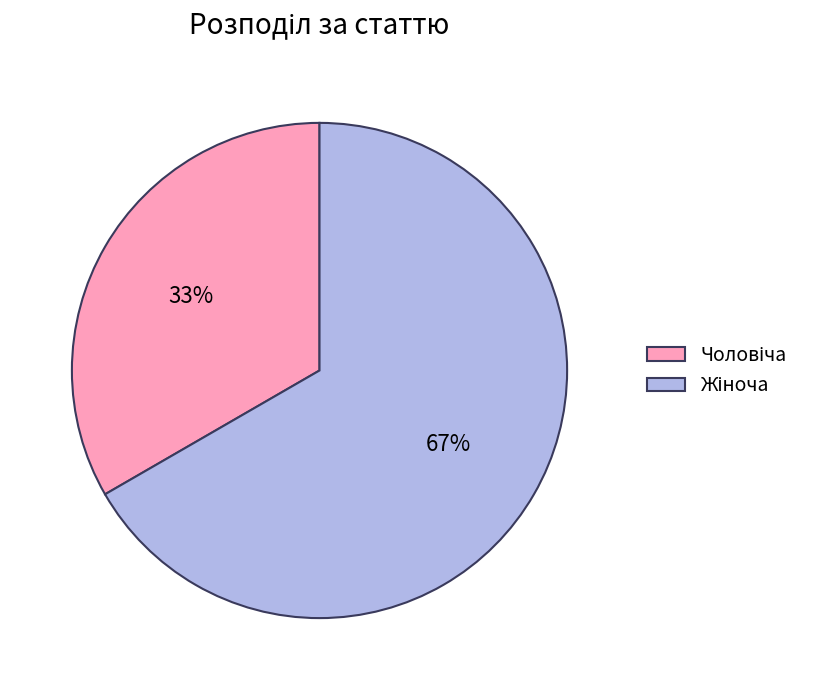

Is there a majority slice in this chart?

Yes